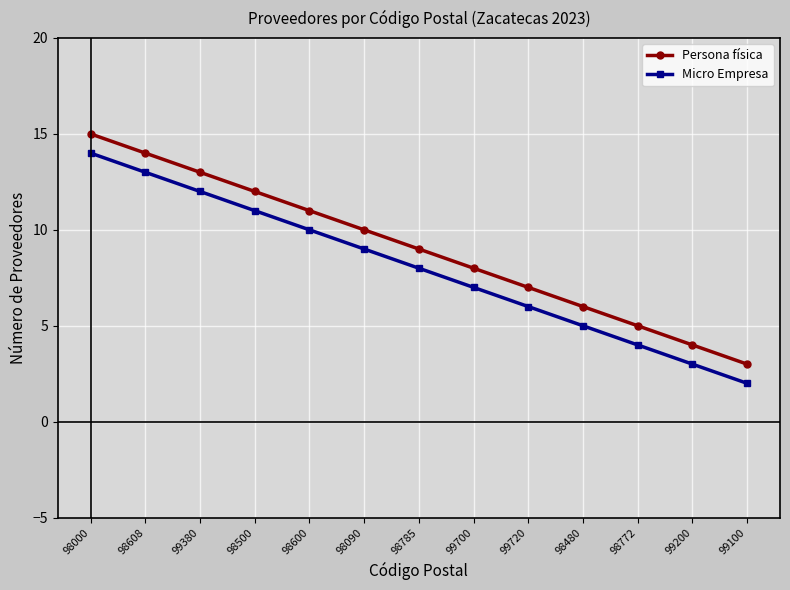

Is it true that Micro Empresa equals 8 at 98785?

True